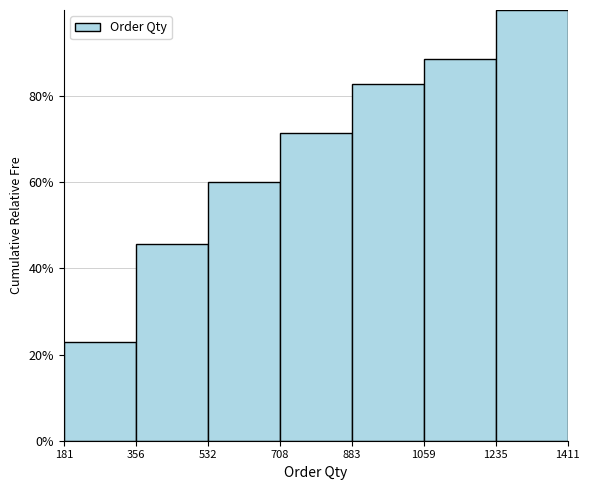

Over which range of the x-axis is the bar tallest?

1235 to 1411